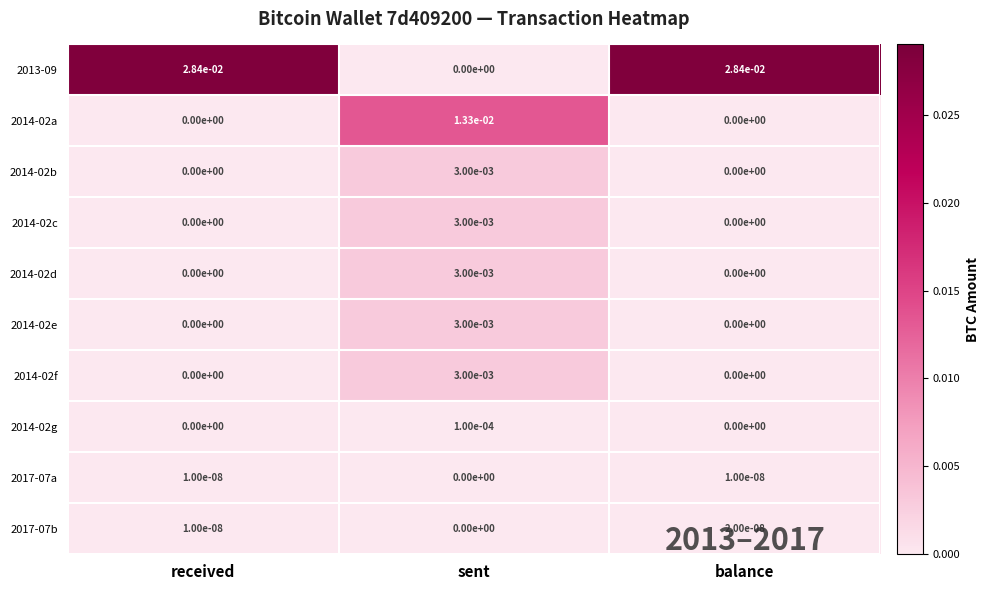

At which category is the sum across all series the highest?

balance